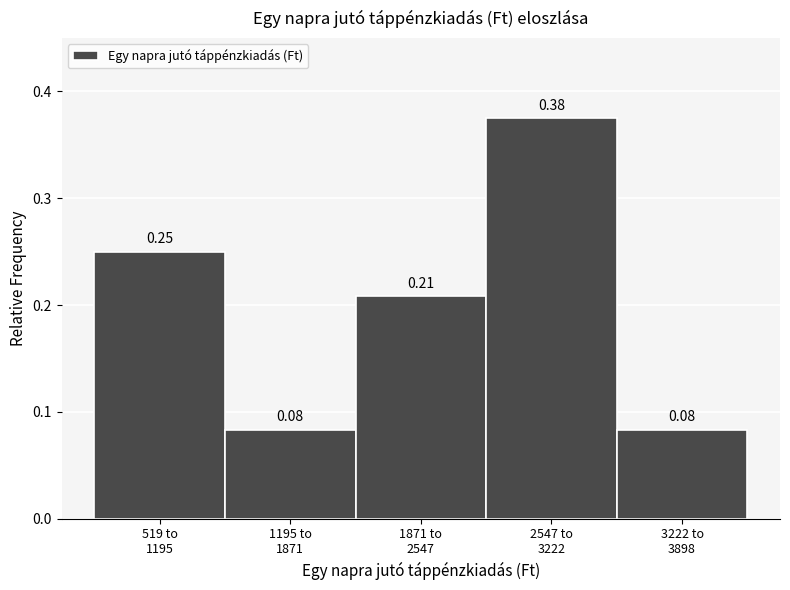

What is the difference between the maximum and minimum values?

0.3